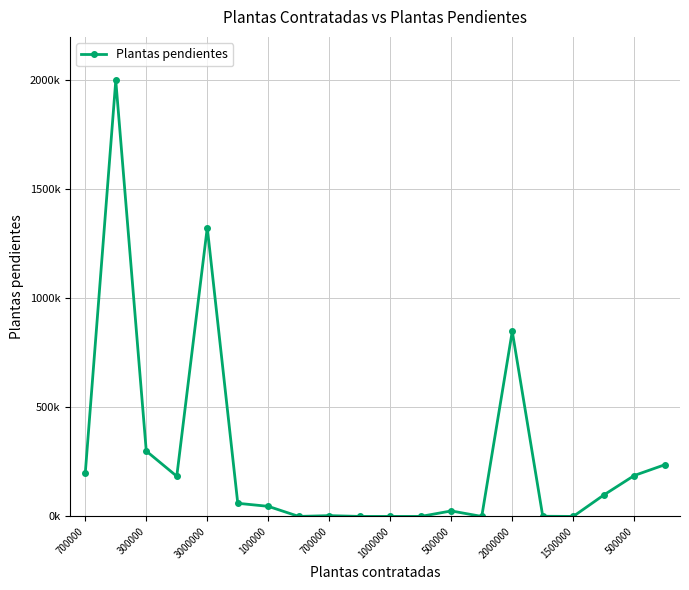

Does the chart have visible grid lines?

Yes